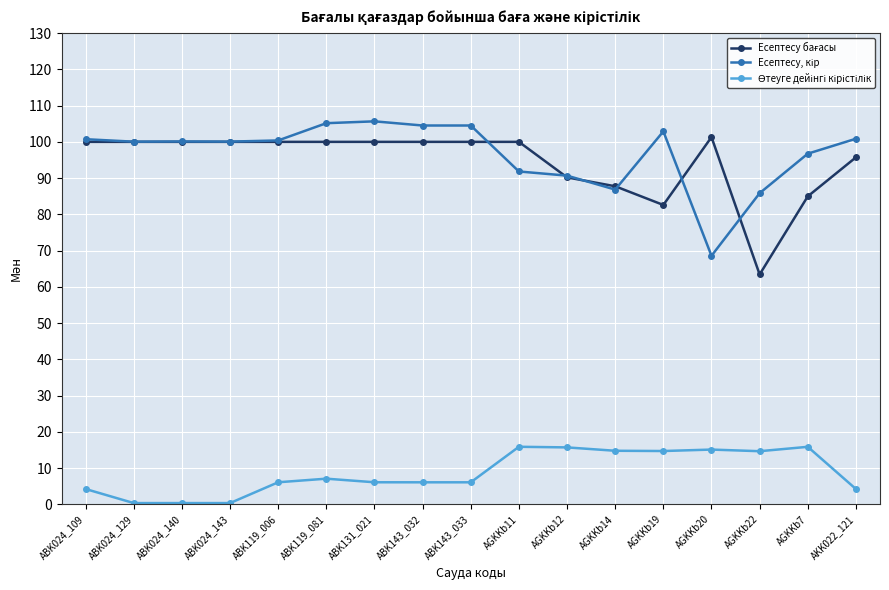

What is the total value across all series at AGKKb7?

197.6